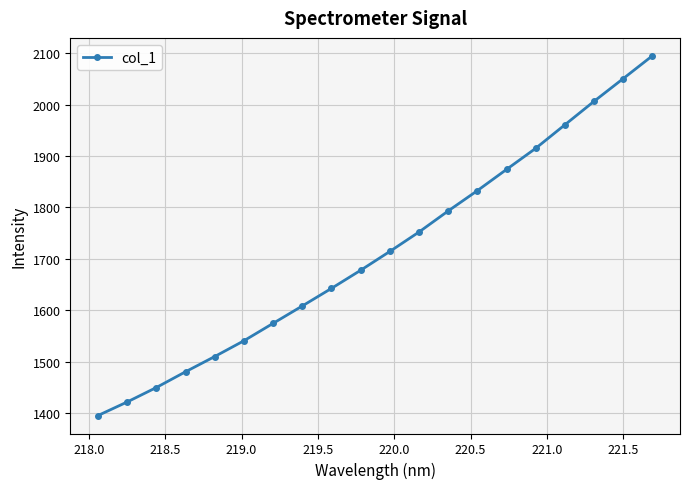

Reading right to left, extract all data points from this chart.

2094.8	2050.4	2006.3	1960.6	1914.9	1873.9	1832.6	1793.1	1752.1	1714.4	1677.7	1642.5	1608.3	1574.5	1540.6	1510.0	1480.3	1449.7	1421.5	1395.2